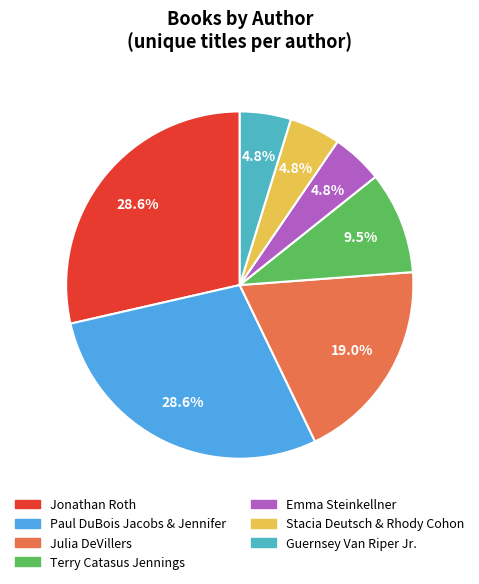

To the nearest percent, what is the average slice percentage?

14%